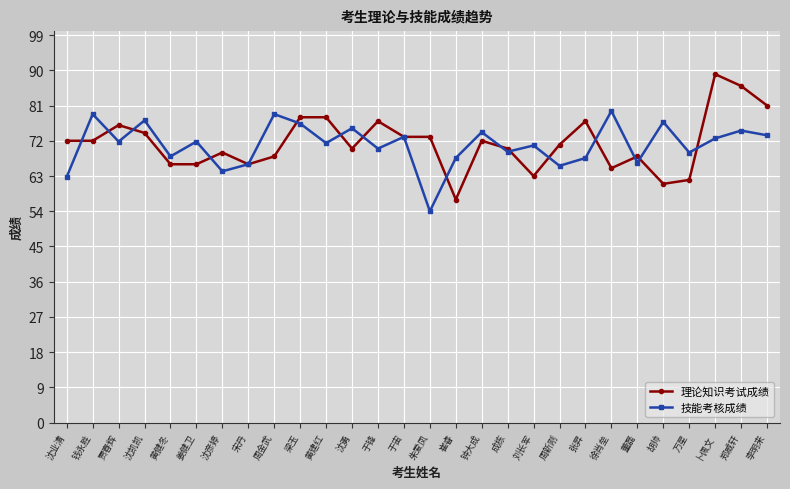

Read the 理论知识考试成绩 value at 刘长军.

63.0